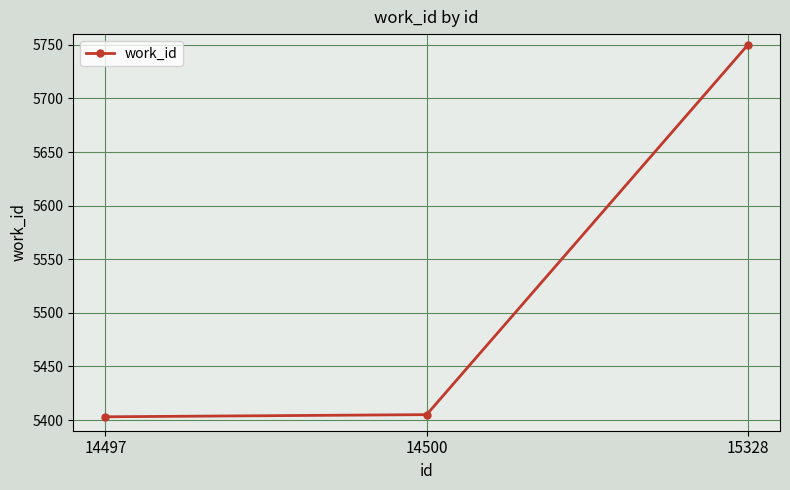

Is this an area chart (filled region under the line)?

No